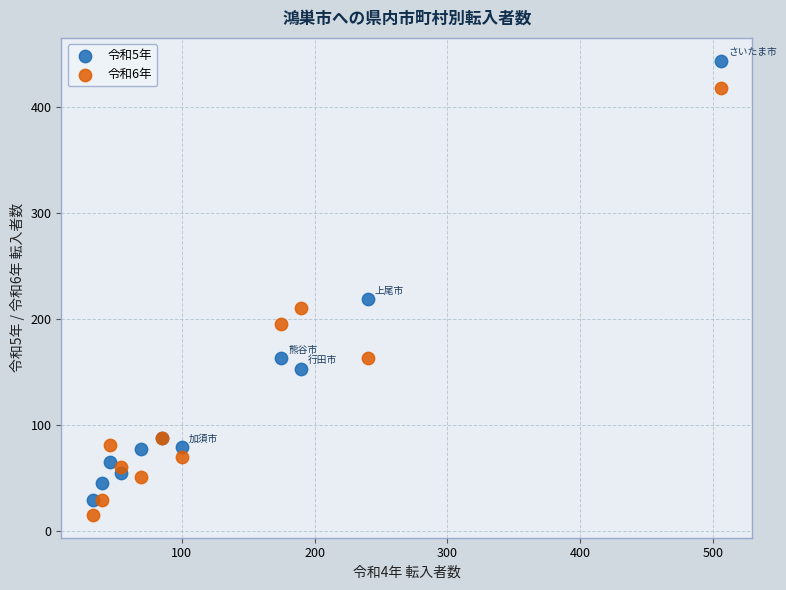

Across all series, what Y value is closest to 229?

219